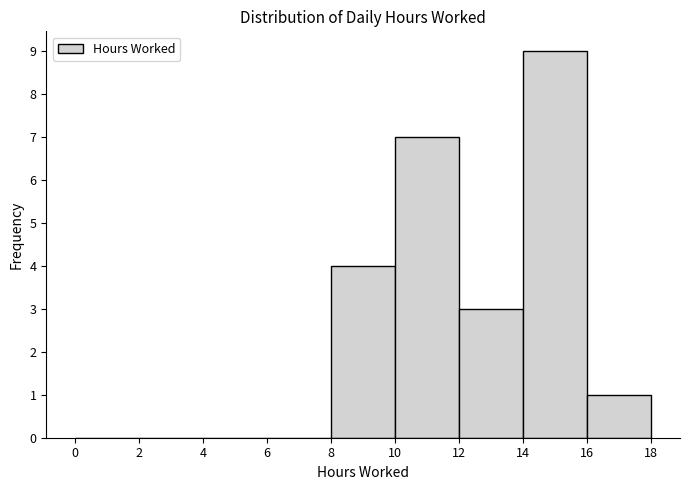

Reading left to right, transcribe this chart: for each bar, give the range it covers on the x-axis and its height. The values are not printed on the chart, so give them approximately, as read against the axis.

0 to 2: 0
2 to 4: 0
4 to 6: 0
6 to 8: 0
8 to 10: 4
10 to 12: 7
12 to 14: 3
14 to 16: 9
16 to 18: 1